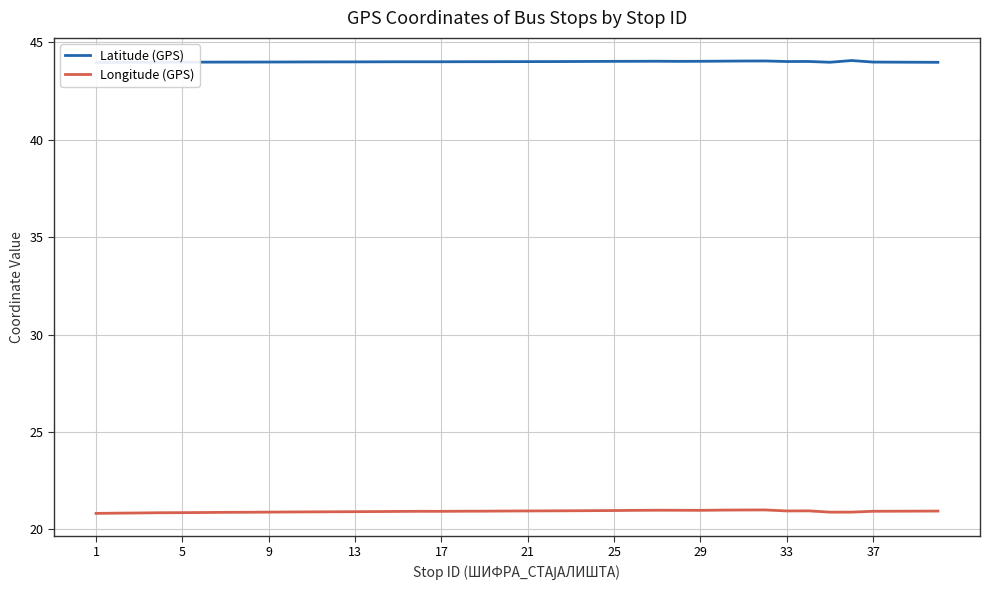

Rank the series by their maximum value, from highest to lowest.

Latitude (GPS), Longitude (GPS)